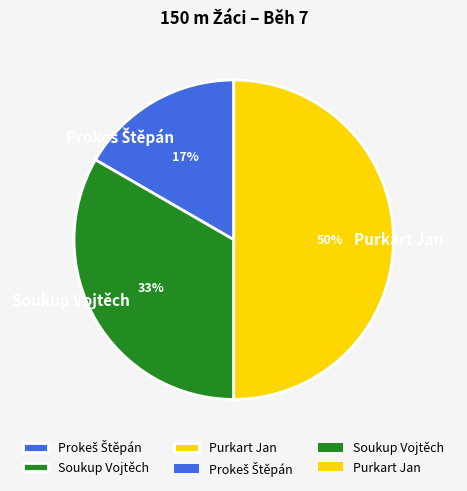

How many slices are in this pie chart?

3